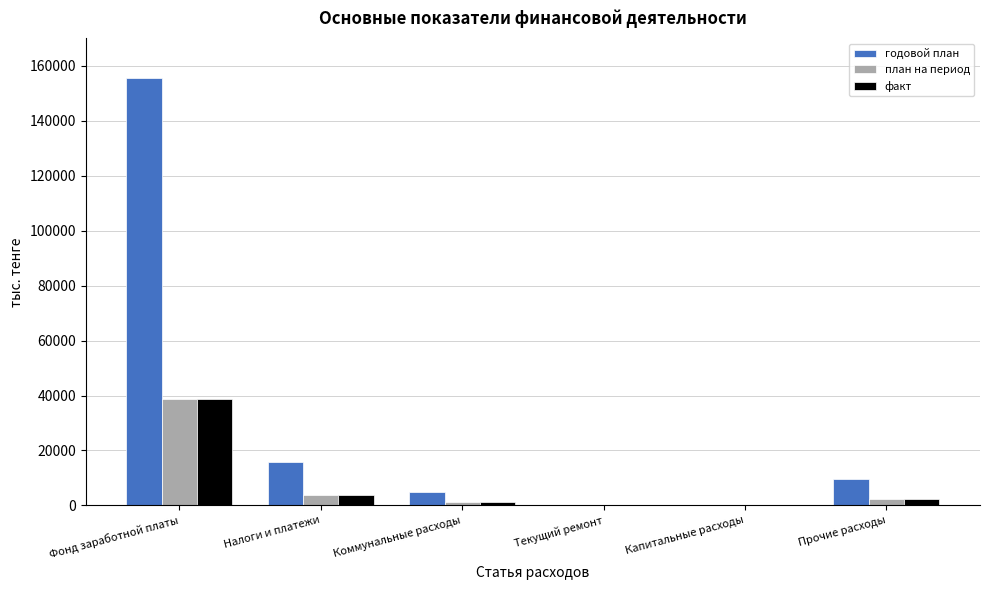

True or false: годовой план has a value of 0.0 at Текущий ремонт.

True